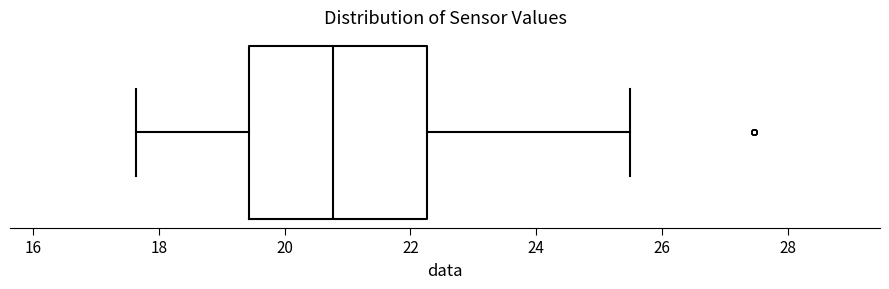

Transcribe this box plot: give where the median line is, the range the box spans, and where the two whiskers end, as read against the x-axis. The values are not printed on the chart, so give them approximately, as read against the axis.

median 20.8, box 19.4 to 22.2, whiskers 17.6 to 25.6